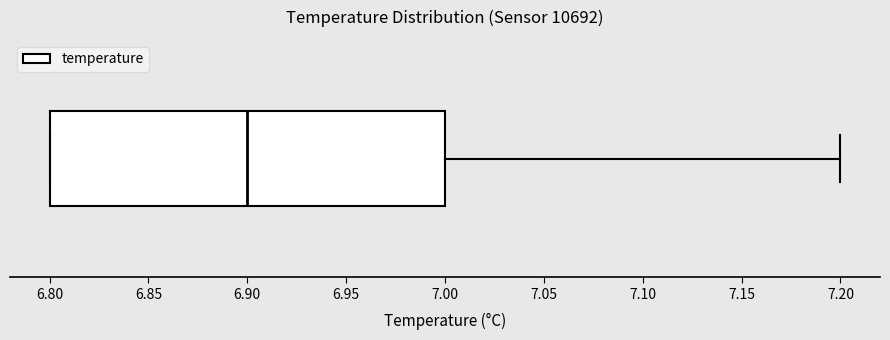

Read this box plot against the x-axis: the position of the median line, the range covered by the box, and the ends of both whiskers. The values are not printed on the chart, so give them approximately, as read against the axis.

median 6.9, box 6.8 to 7.0, whiskers 6.8 to 7.2